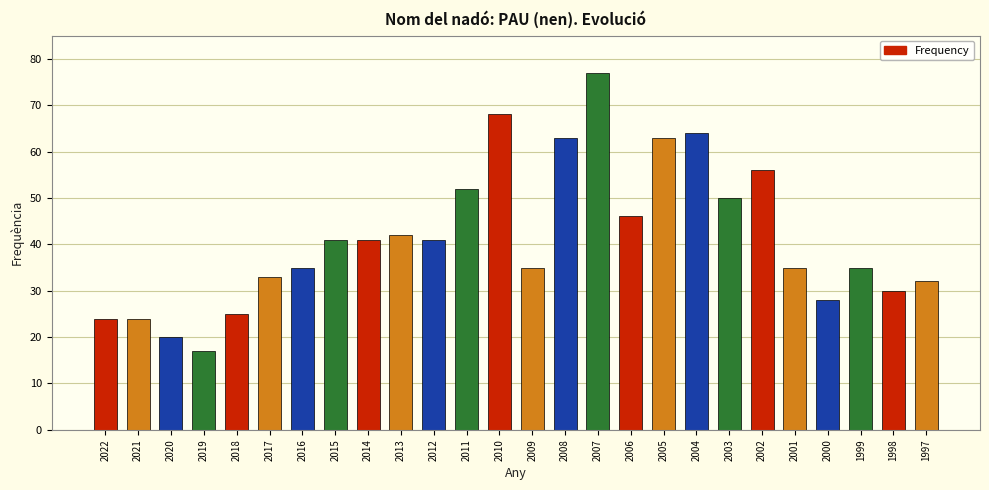

What is the value of the 13th bar from the left?

68